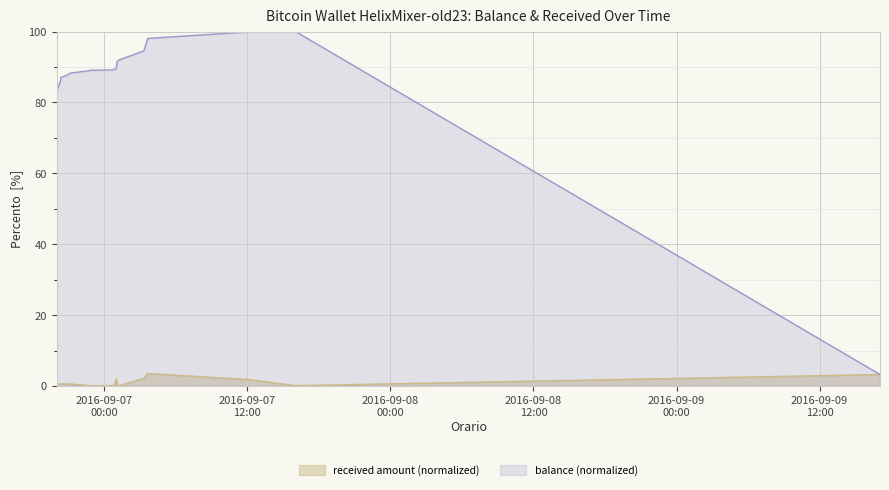

Which series has the widest spread of values?

balance (normalized)